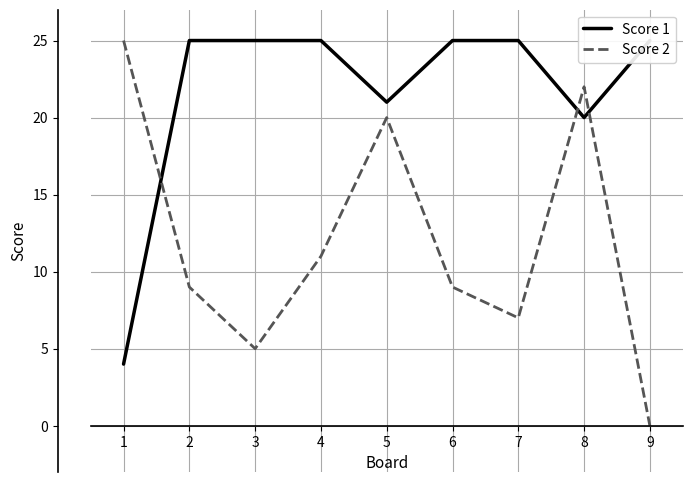

Which series ends up on top after the final intersection of Score 2 and Score 1?

Score 1